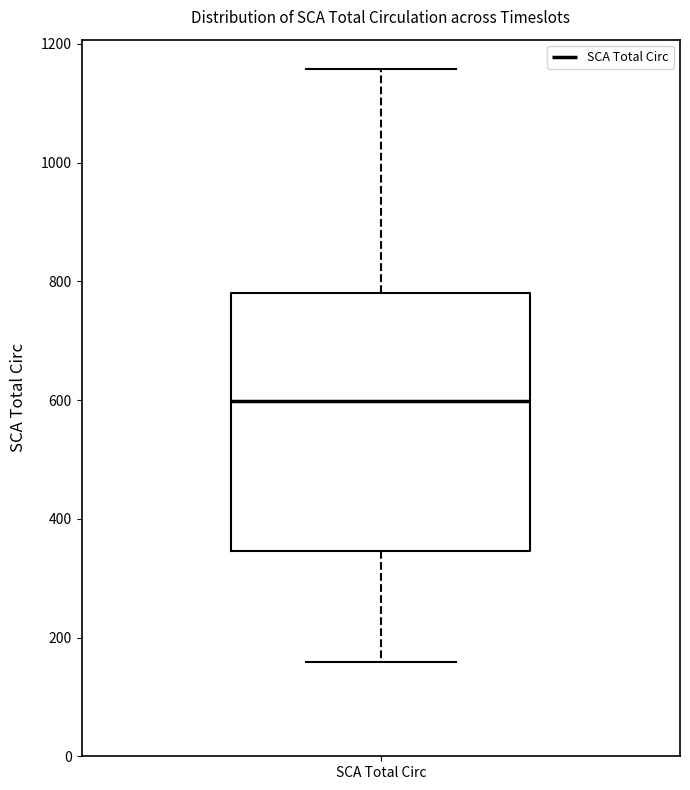

Transcribe this box plot: give where the median line is, the range the box spans, and where the two whiskers end, as read against the y-axis. The values are not printed on the chart, so give them approximately, as read against the axis.

median 600, box 340 to 780, whiskers 160 to 1160